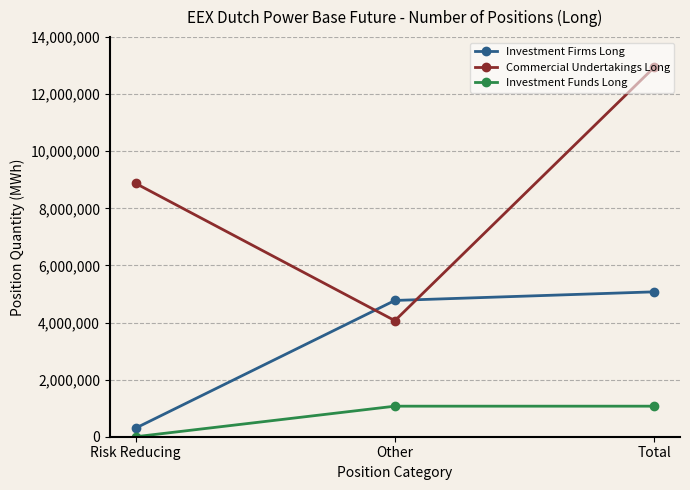

Rank the series at Risk Reducing from highest to lowest value.

Commercial Undertakings Long, Investment Firms Long, Investment Funds Long